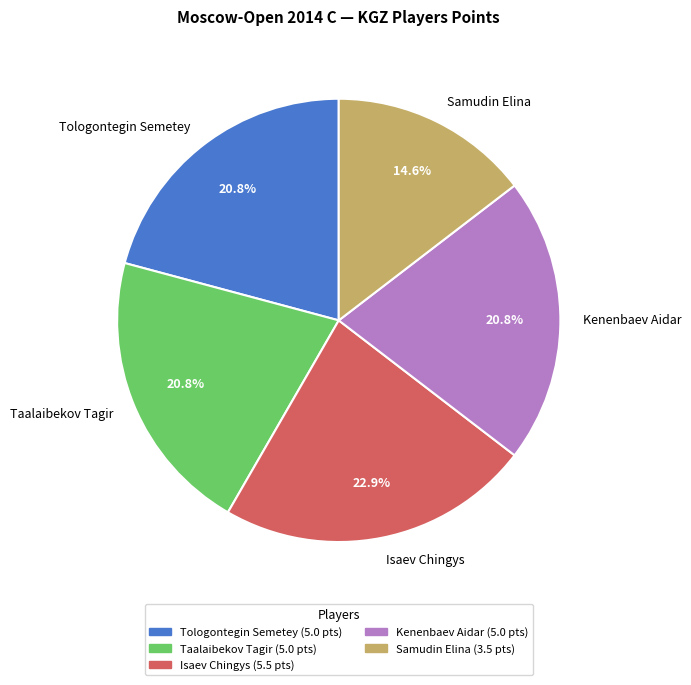

Which slice is the largest?

Isaev Chingys